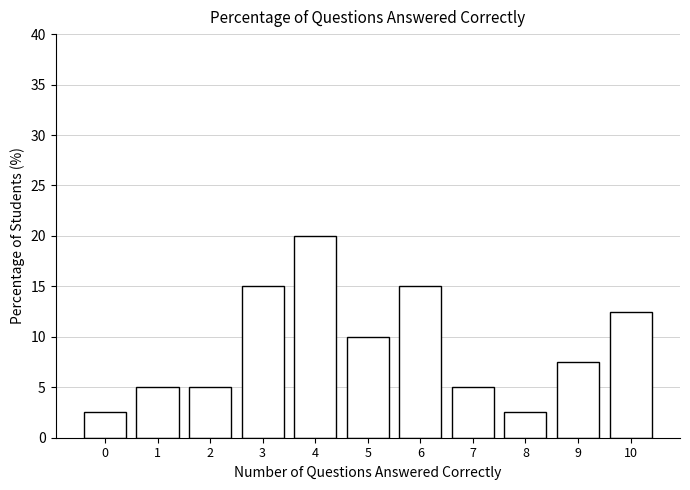

Reading right to left, what are all the values shown in this chart?

10=12.5	9=7.5	8=2.5	7=5.0	6=15.0	5=10.0	4=20.0	3=15.0	2=5.0	1=5.0	0=2.5